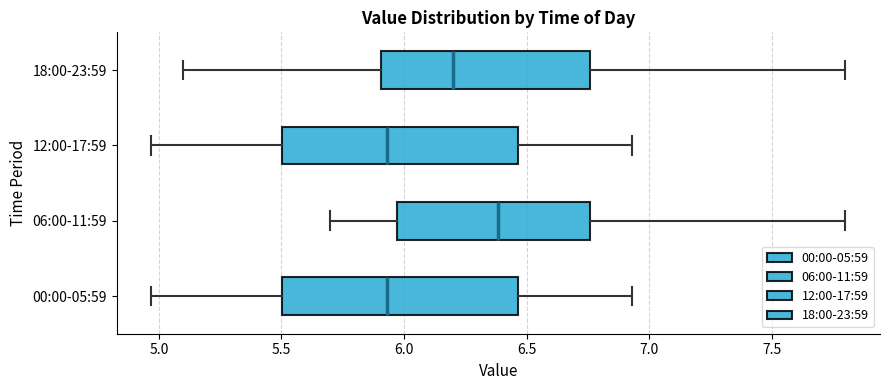

Where is the left edge of the box for 06:00-11:59 on the x-axis? The values are not printed on the chart, so give them approximately, as read against the axis.

5.95